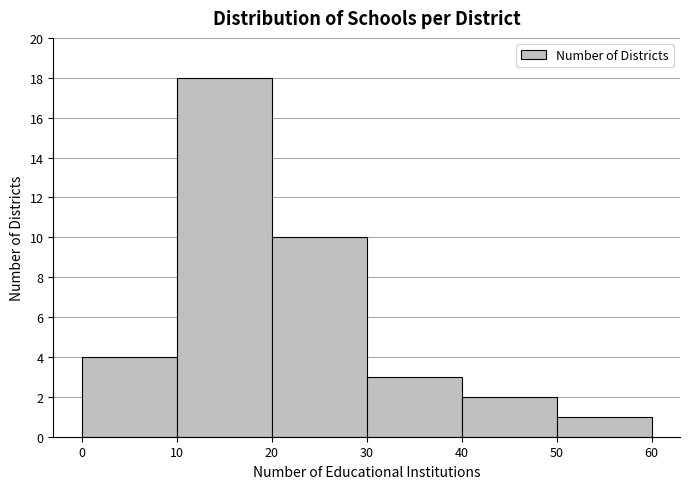

Reading left to right, transcribe this chart: for each bar, give the range it covers on the x-axis and its height. The values are not printed on the chart, so give them approximately, as read against the axis.

0 to 10: 4
10 to 20: 18
20 to 30: 10
30 to 40: 3
40 to 50: 2
50 to 60: 1